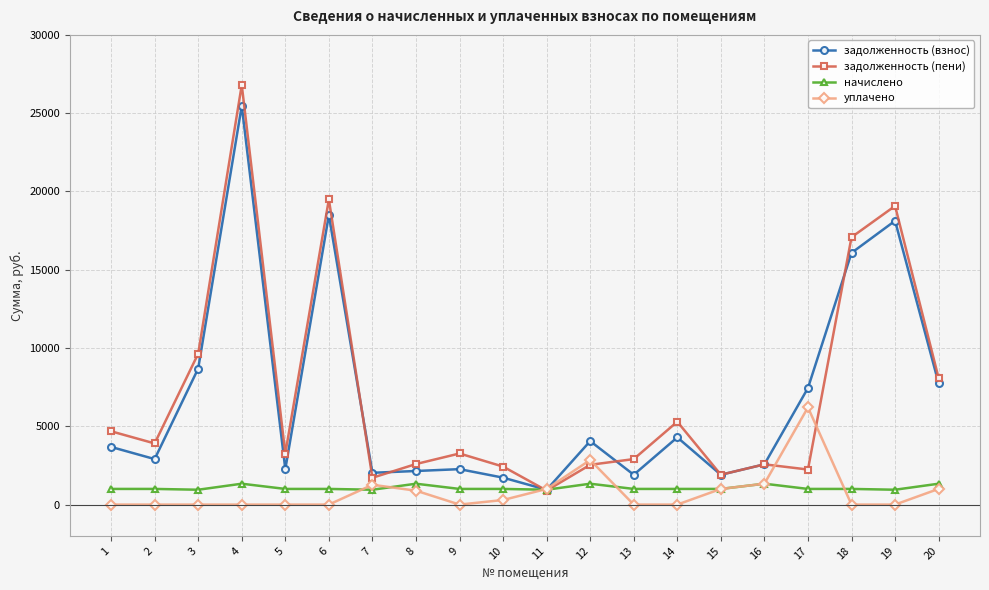

Which label corresponds to the largest value in the chart?

4